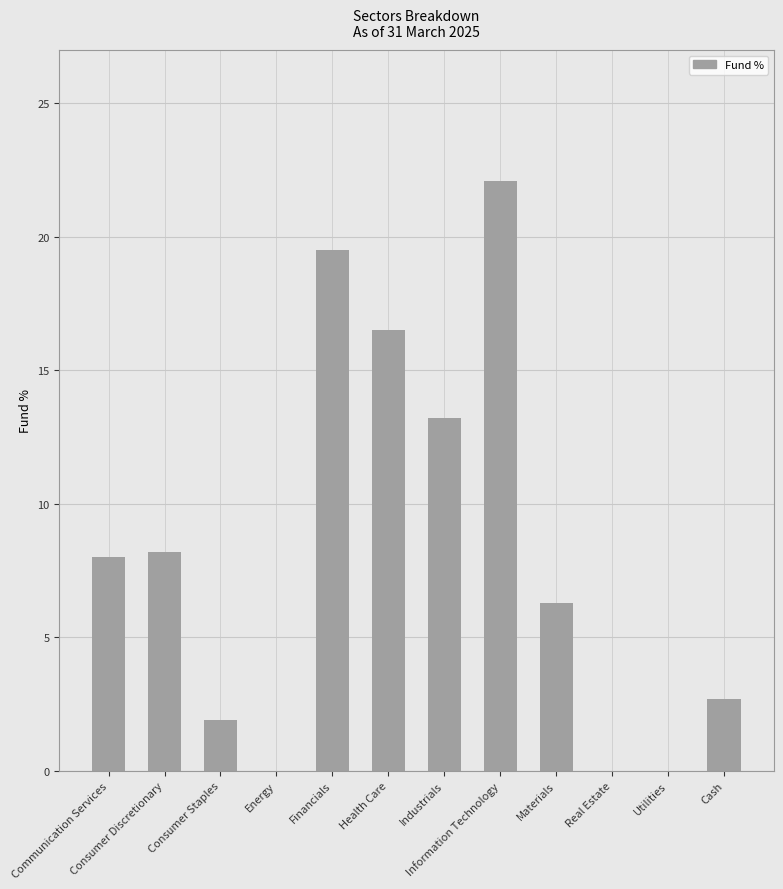

Does the chart contain stacked bars?

No